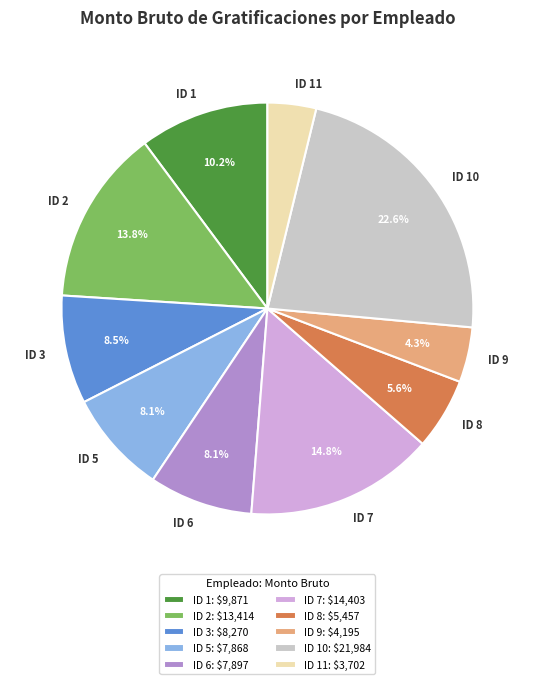

True or false: ID 7 accounts for 5% of the total.

False